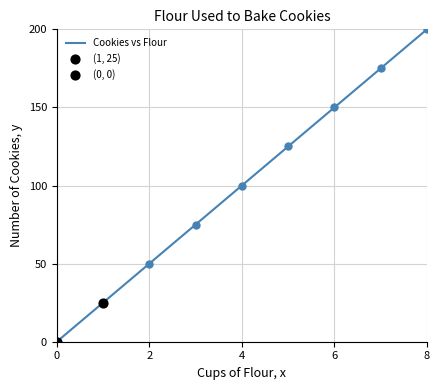

What is the maximum value shown in the chart?

200